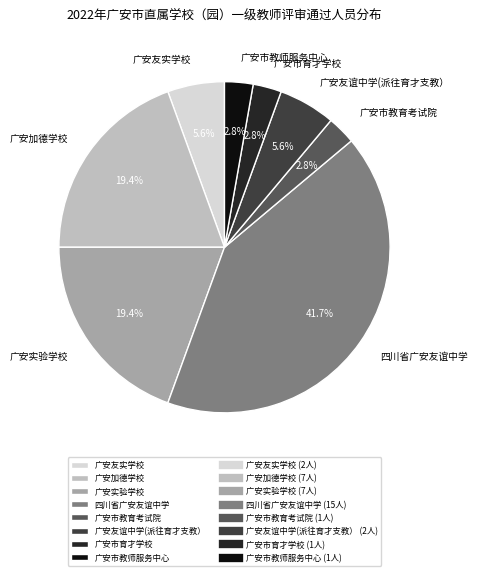

Is there a majority slice in this chart?

No